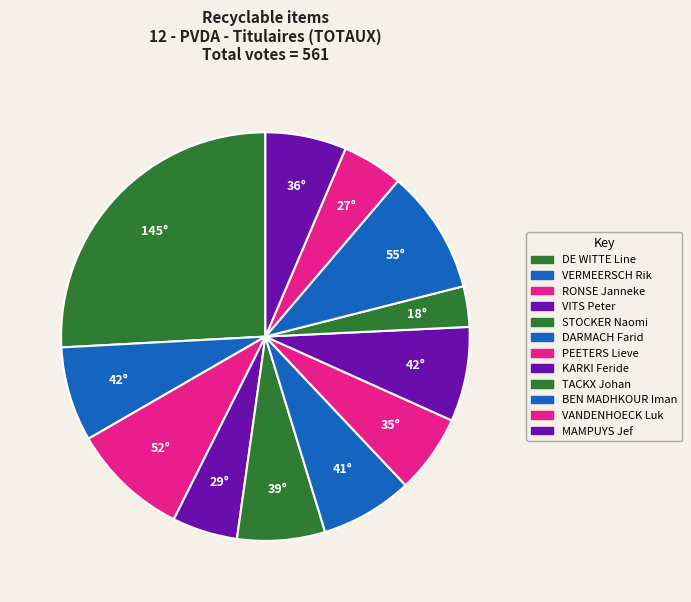

What is the change in value from KARKI Feride to BEN MADHKOUR Iman?

+13